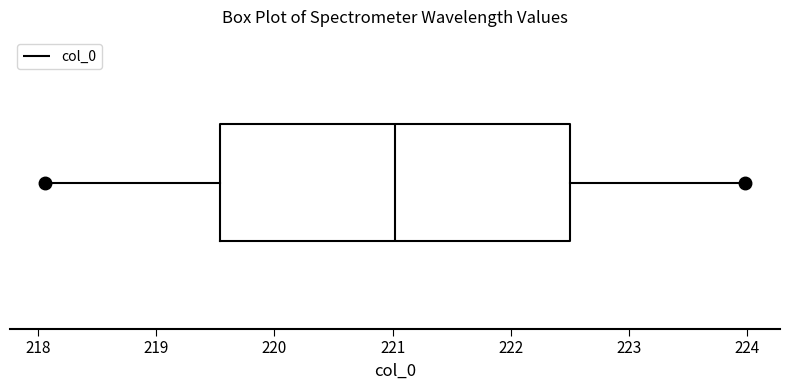

Read this box plot against the x-axis: the position of the median line, the range covered by the box, and the ends of both whiskers. The values are not printed on the chart, so give them approximately, as read against the axis.

median 221.0, box 219.5 to 222.5, whiskers 218.1 to 224.0